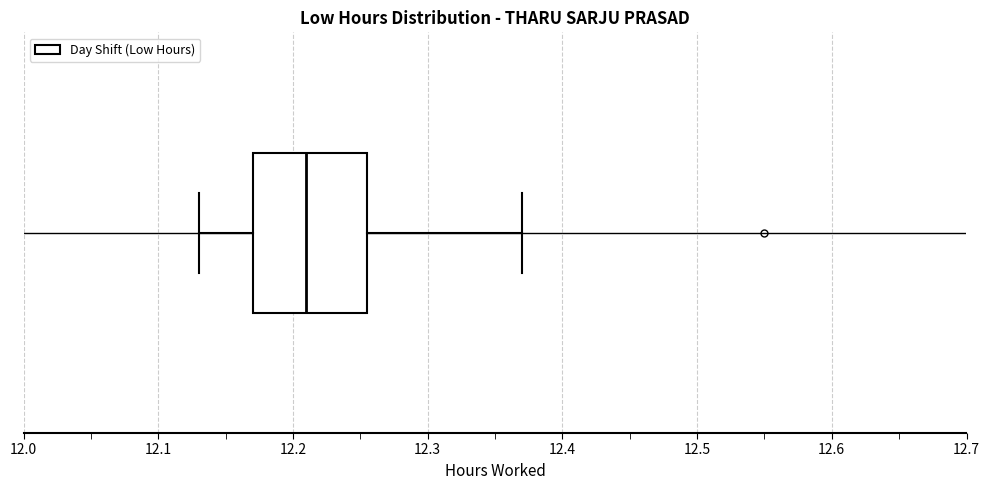

Transcribe this box plot: give where the median line is, the range the box spans, and where the two whiskers end, as read against the x-axis. The values are not printed on the chart, so give them approximately, as read against the axis.

median 12.21, box 12.17 to 12.26, whiskers 12.13 to 12.37